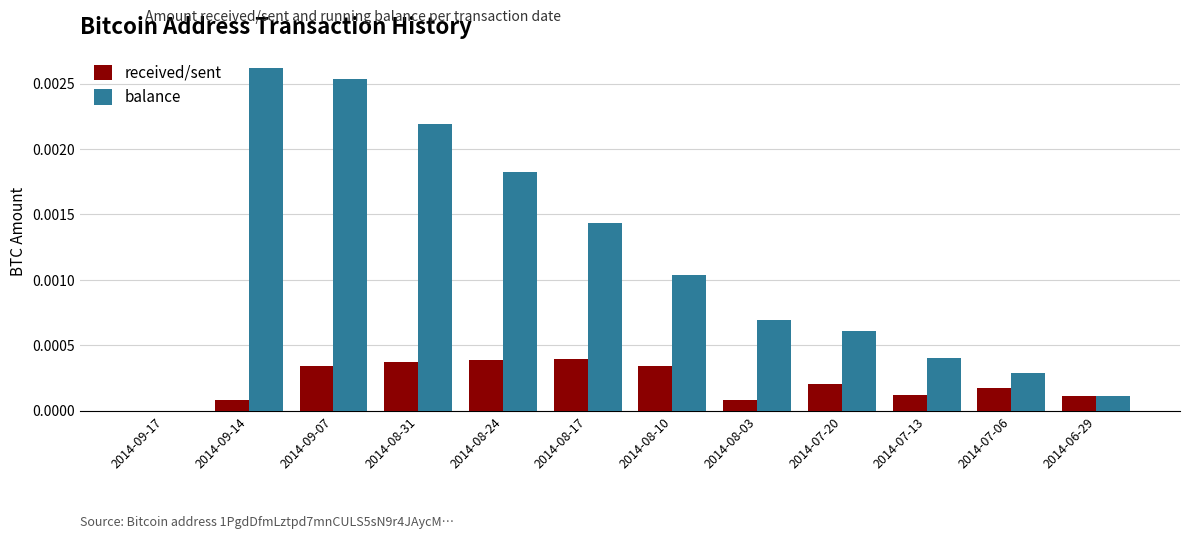

How many series are shown in this chart?

2